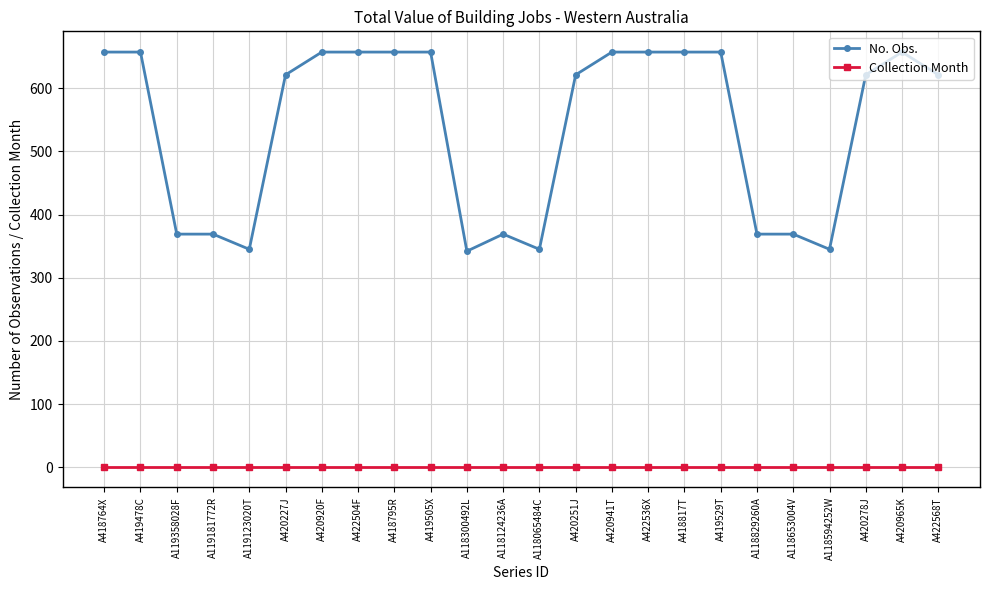

What is the highest value of the Collection Month series?

1